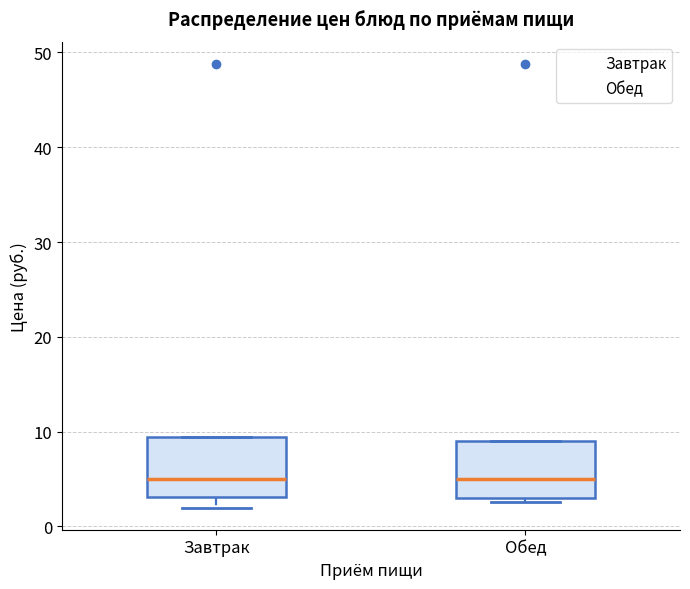

Reading left to right, read every box against the y-axis: the position of its median line, the range the box covers, and the ends of its whiskers. The values are not printed on the chart, so give them approximately, as read against the axis.

Завтрак: median 5, box 3 to 9, whiskers 2 to 9
Обед: median 5, box 3 to 9, whiskers 3 (just below the box's lower edge) to 9